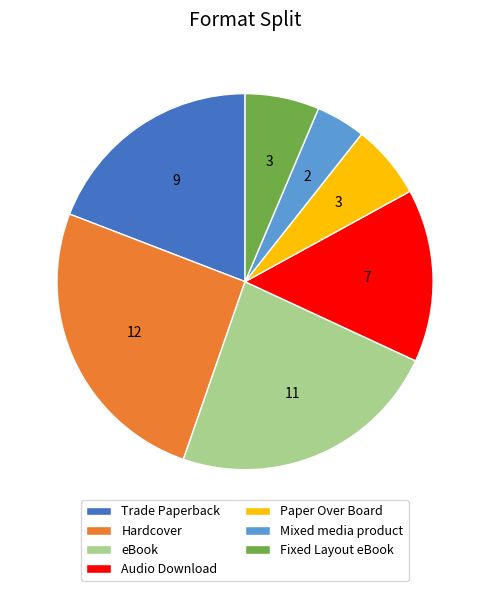

What is the ratio of the value at eBook to the value at Paper Over Board?

3.7